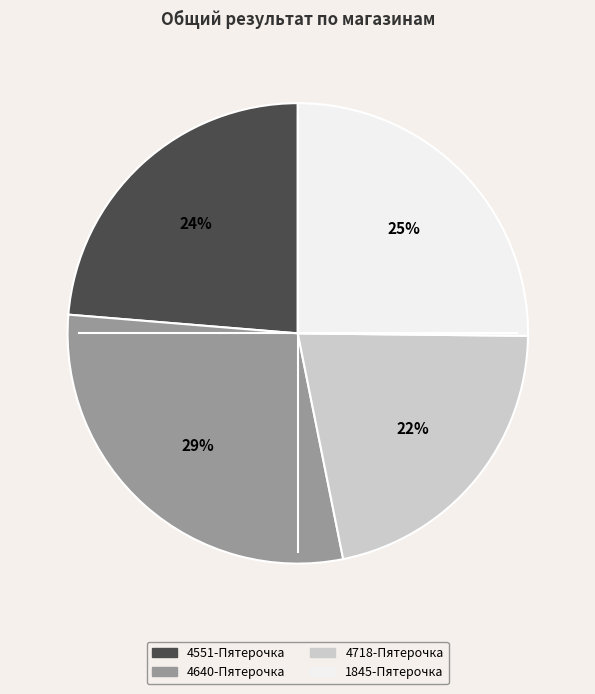

The 4640-Пятерочка slice represents 37% of the pie. True or false?

False